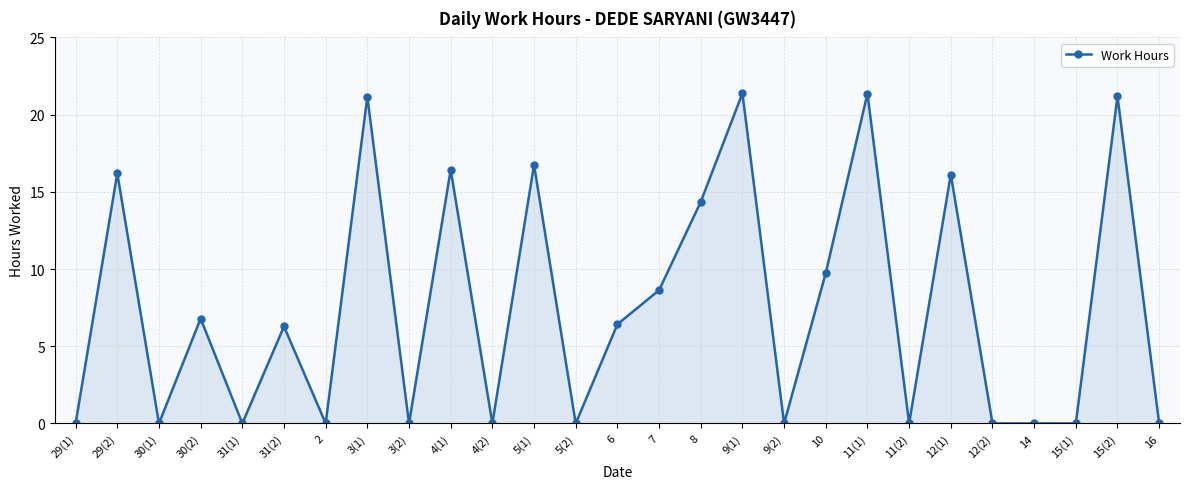

Where does the data first go above 6?

29(2)